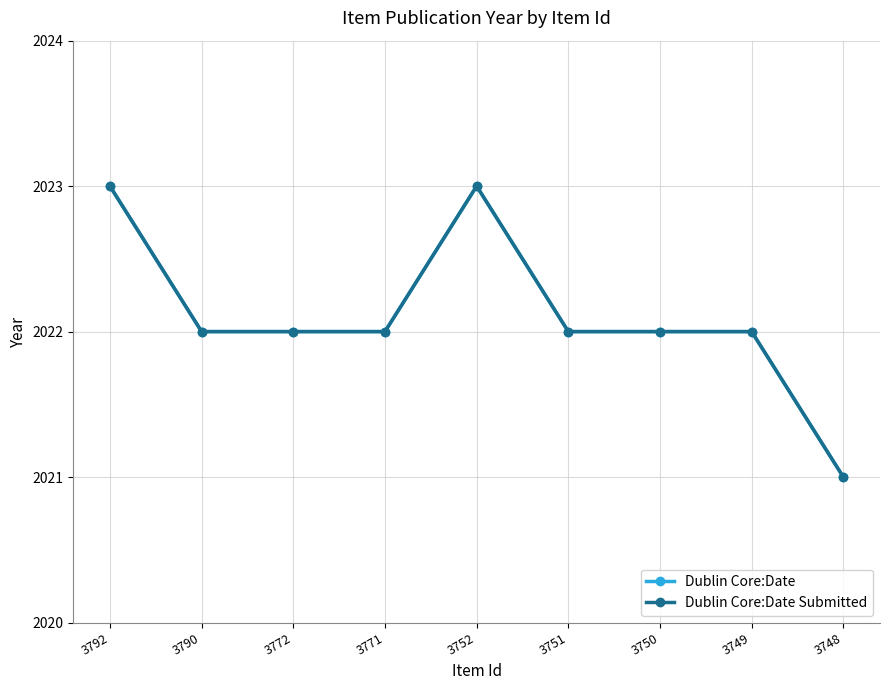

What is the value of the Dublin Core:Date Submitted point at the 5th from the left?

2023